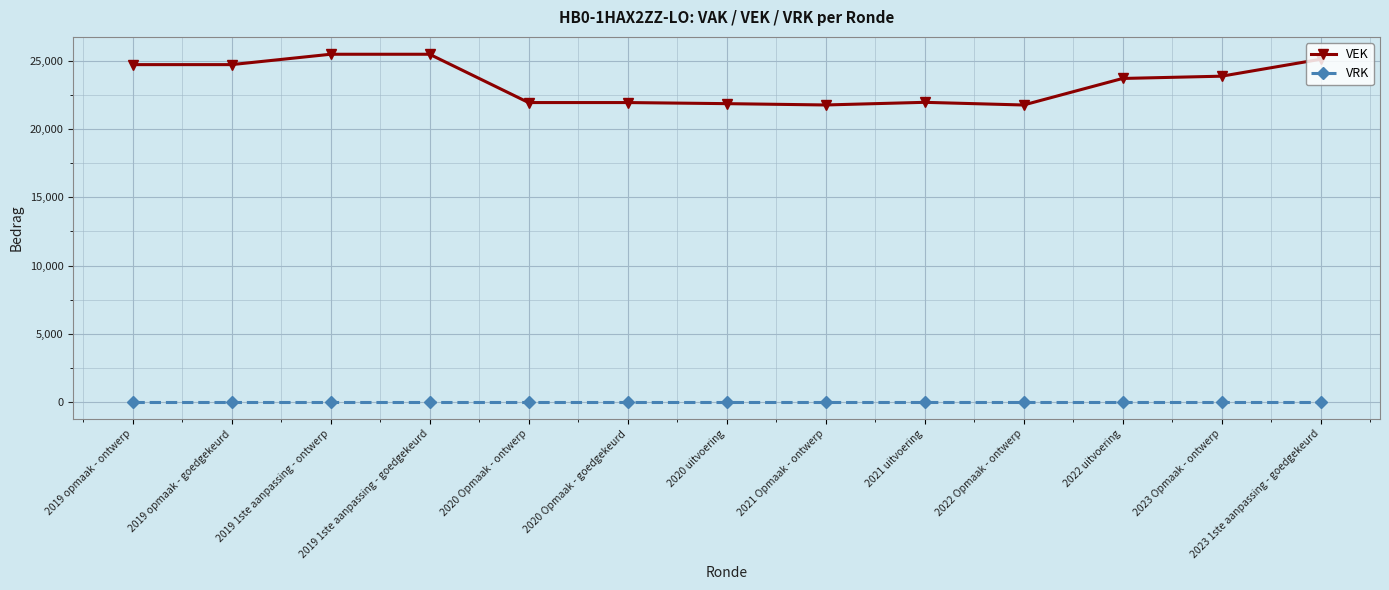

Which series has the largest total across all categories?

VEK